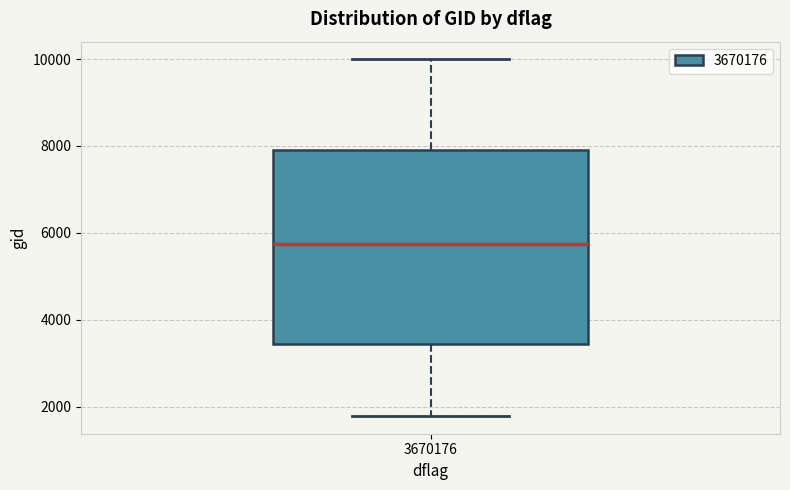

Read this box plot against the y-axis: the position of the median line, the range covered by the box, and the ends of both whiskers. The values are not printed on the chart, so give them approximately, as read against the axis.

median 5800, box 3400 to 8000, whiskers 1800 to 10000